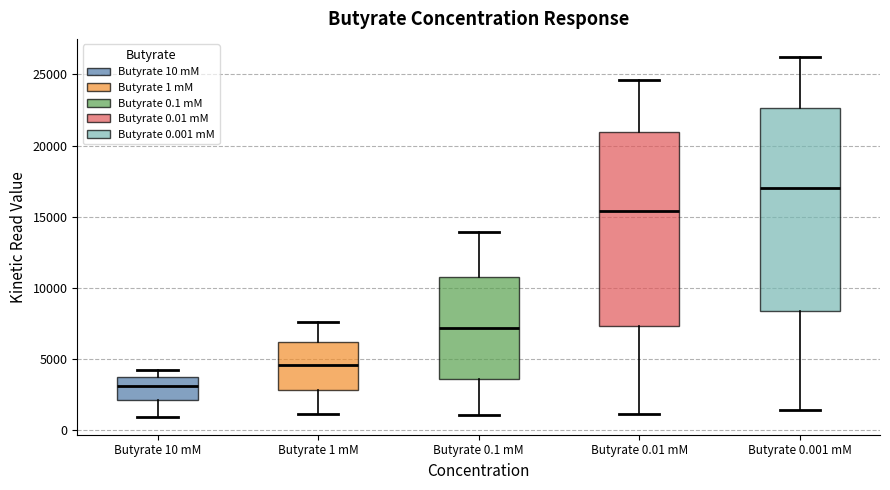

Where is the upper edge of the box for Butyrate 0.1 mM on the y-axis? The values are not printed on the chart, so give them approximately, as read against the axis.

10500